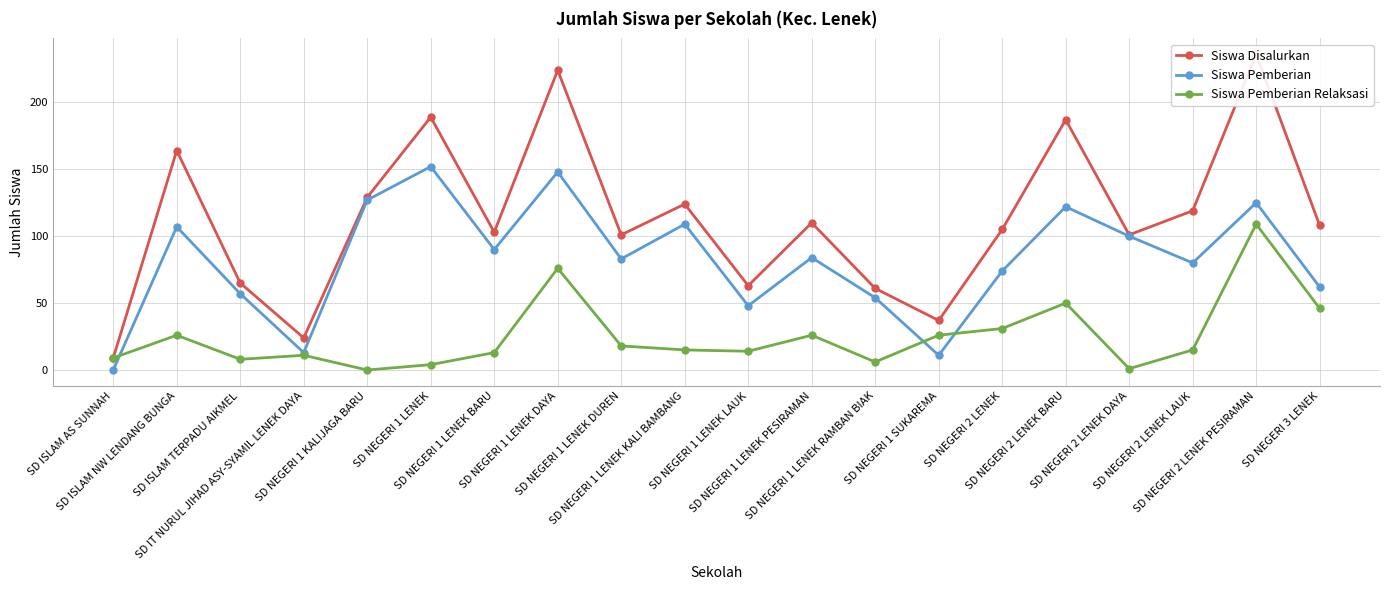

Between SD IT NURUL JIHAD ASY-SYAMIL LENEK DAYA and SD NEGERI 1 LENEK BARU, which series saw the biggest shift?

Siswa Disalurkan